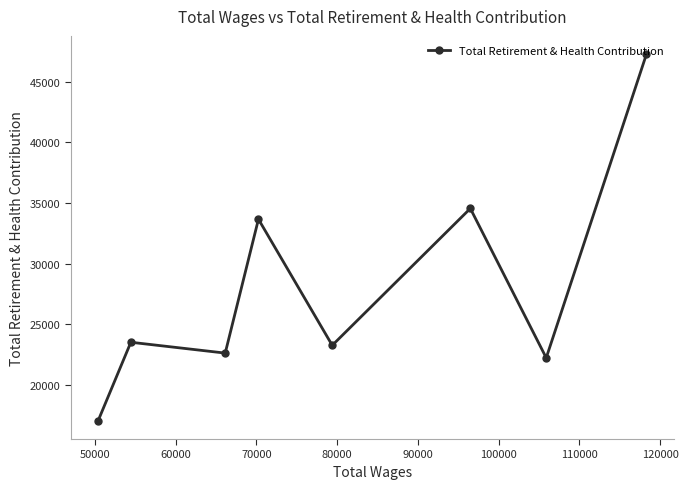

What is the smallest value displayed?

17080